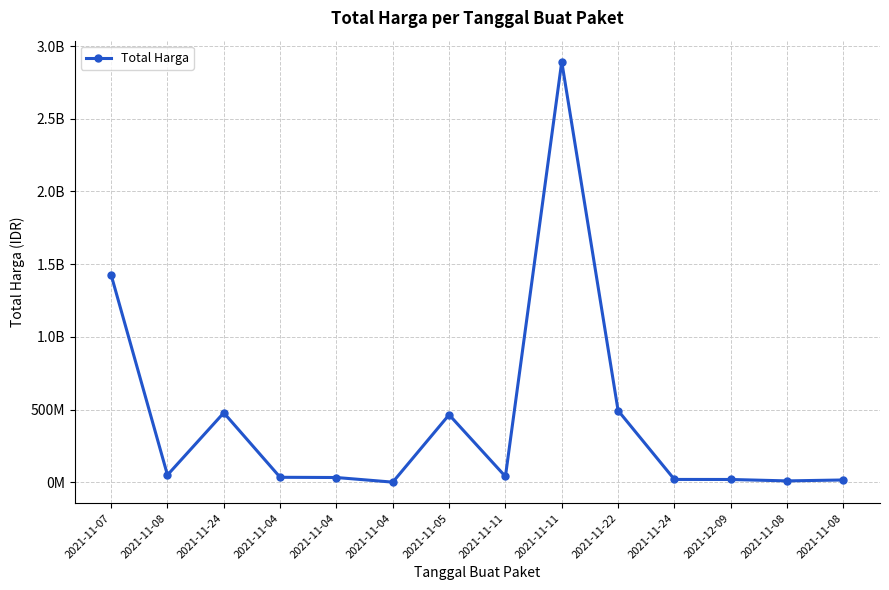

Is this an area chart (filled region under the line)?

No